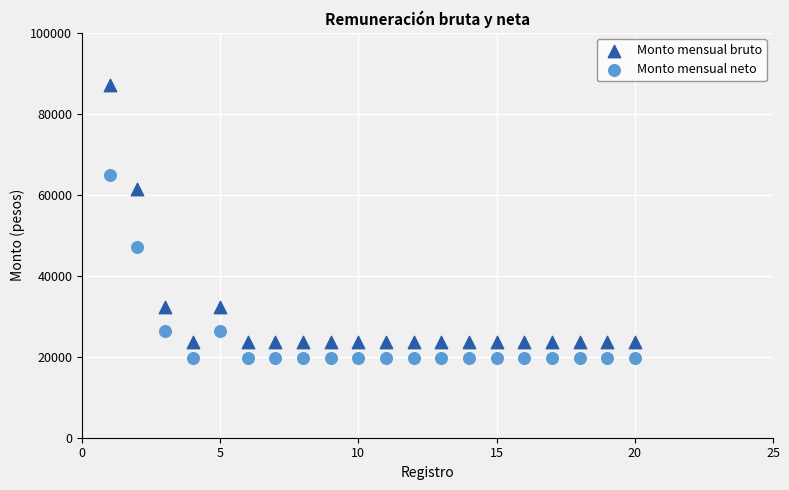

What is the X range (max minus min) for the scatter plot?

19.0